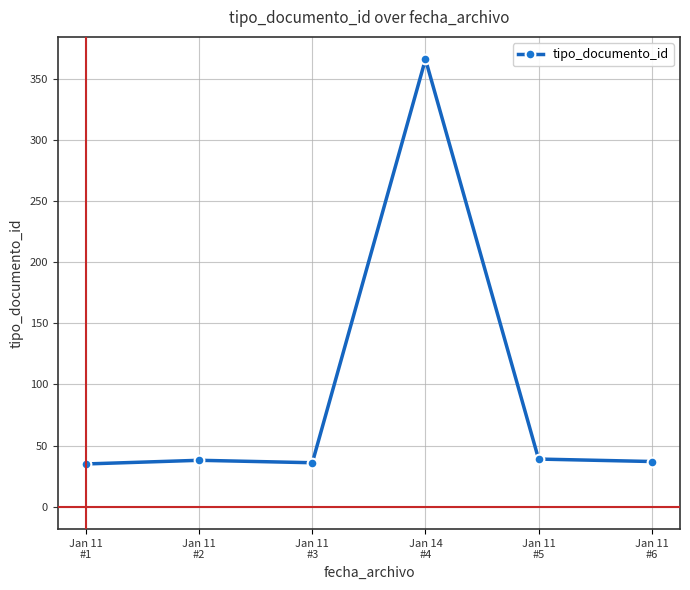

What is the change in value from Jan 11
#3 to Jan 11
#6?

+1